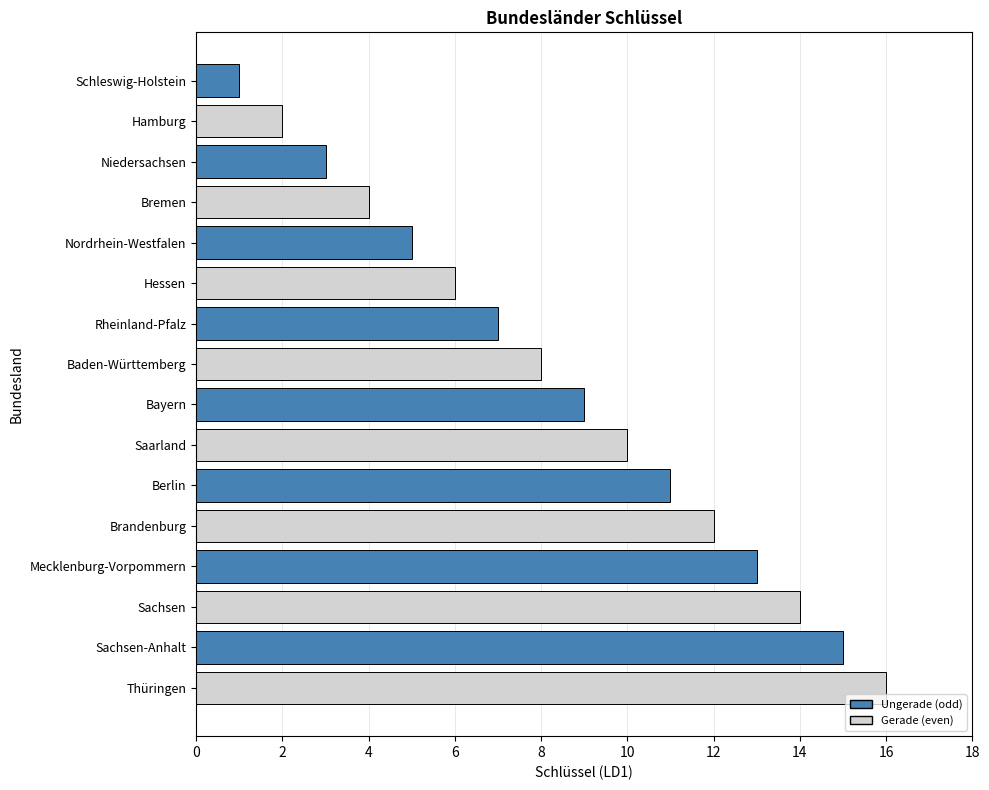

What is the sum of the values at Berlin and Niedersachsen?

14